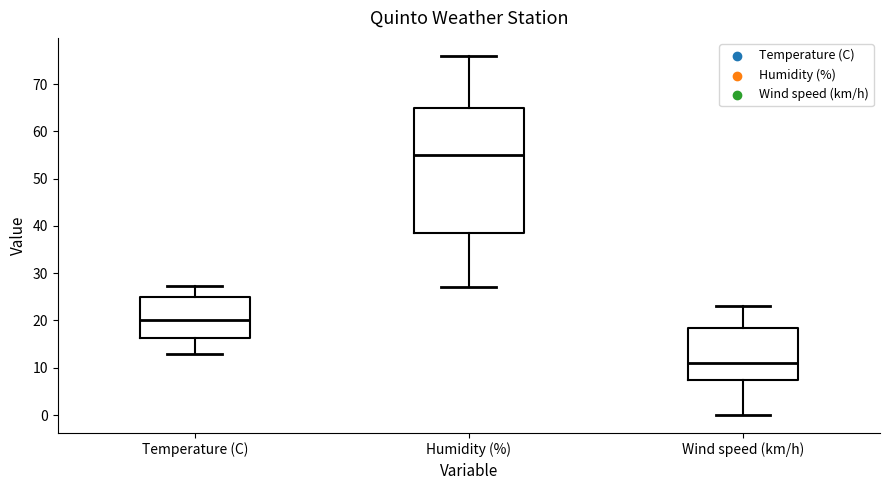

Where does the upper whisker of the box for Temperature (C) end on the y-axis? The values are not printed on the chart, so give them approximately, as read against the axis.

27